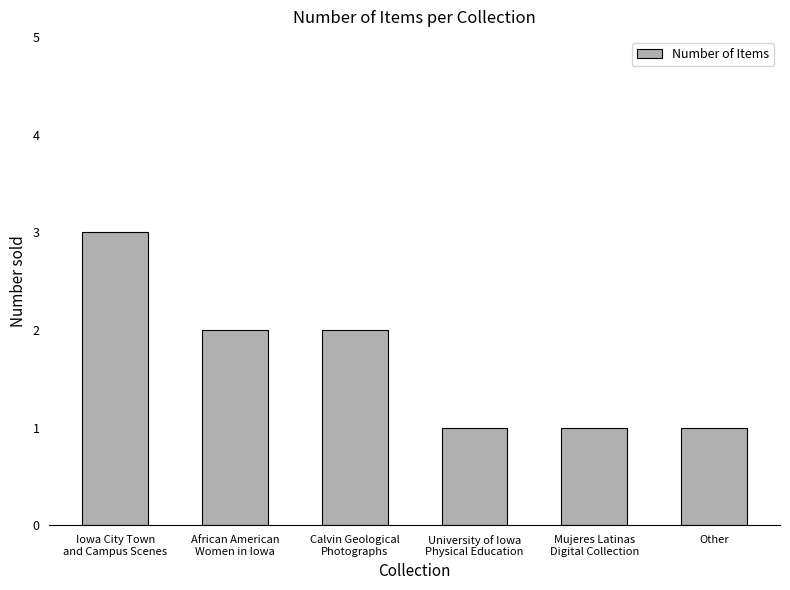

What is the minimum value shown in the chart?

1